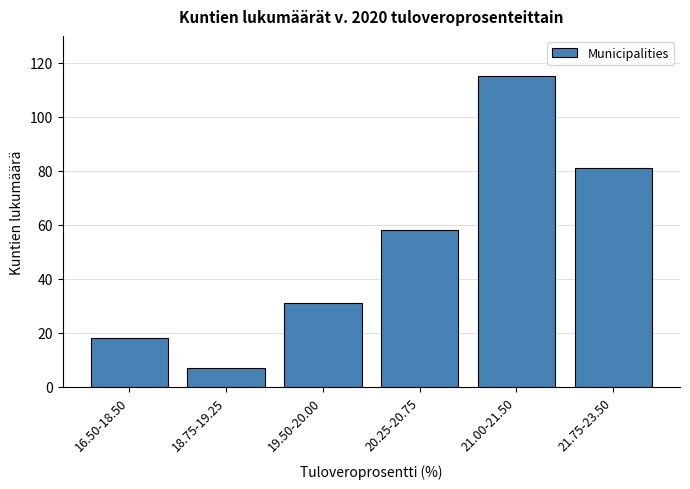

Reading right to left, list all the values displayed in this chart.

81	115	58	31	7	18